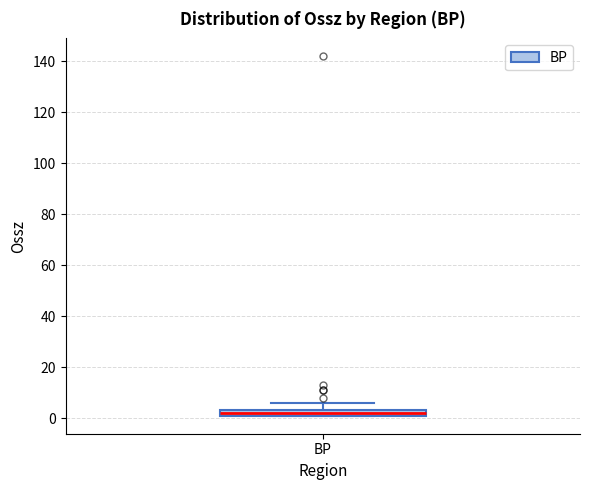

Where is the lower edge of the box for BP on the y-axis? The values are not printed on the chart, so give them approximately, as read against the axis.

2